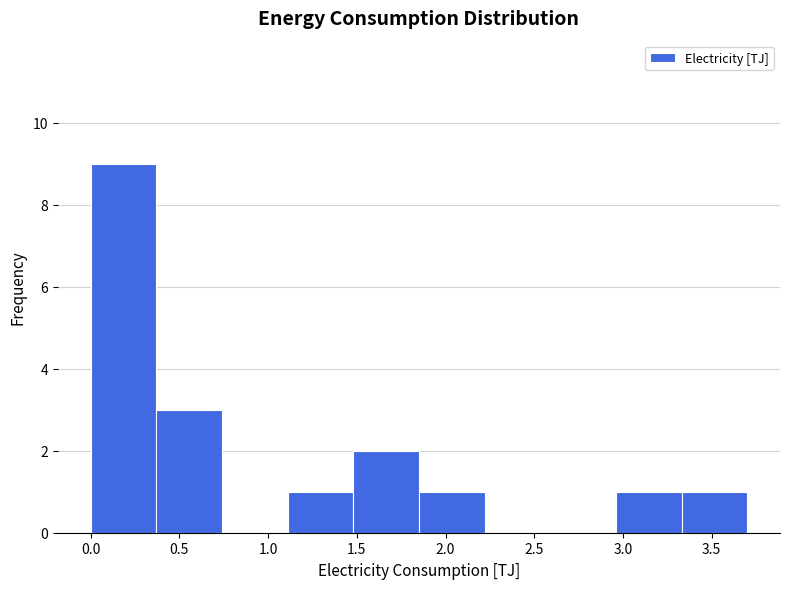

Reading left to right, transcribe this chart: for each bar, give the range it covers on the x-axis and its height. Neither the bar edges nor the heights are printed on the chart, so give them approximately, as read against the axes.

0.00 to 0.37: 9
0.37 to 0.74: 3
0.74 to 1.11: 0
1.11 to 1.48: 1
1.48 to 1.85: 2
1.85 to 2.22: 1
2.22 to 2.59: 0
2.59 to 2.96: 0
2.96 to 3.33: 1
3.33 to 3.70: 1